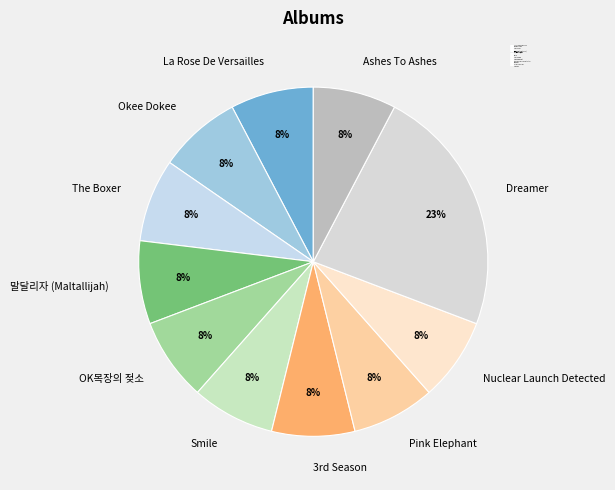

Count the number of slices in the pie.

11